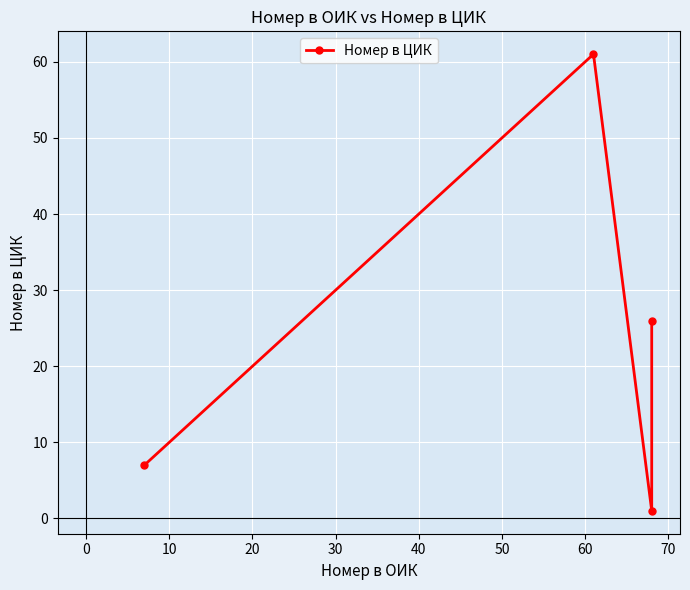

Count the number of values greater than 26.

1